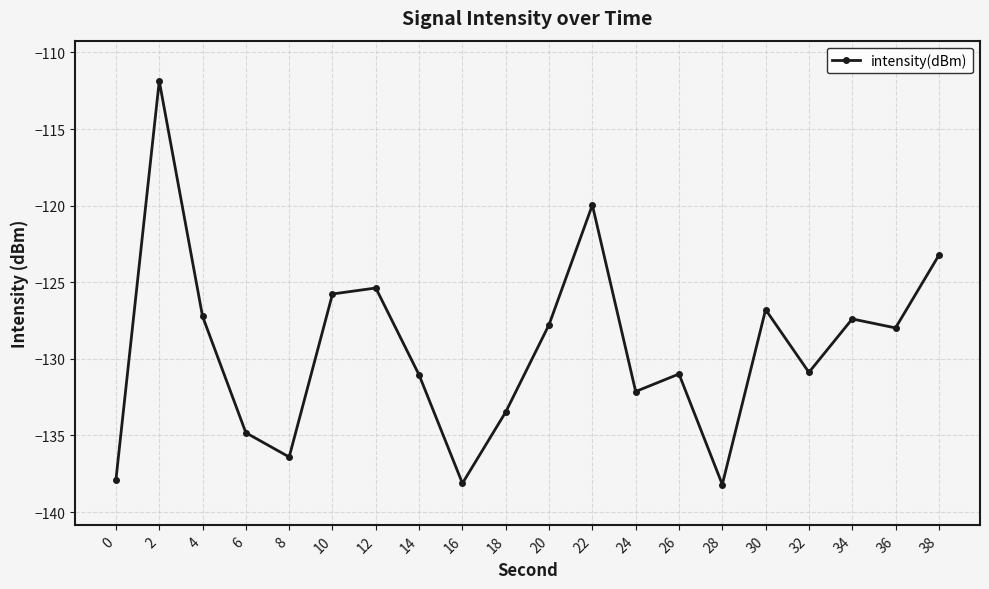

What is the difference between the second highest and minimum values?

18.2